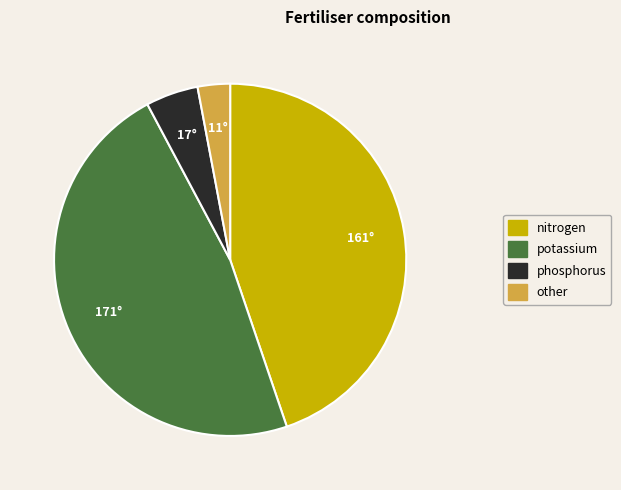

Approximately how many times larger is the value at potassium compared to other?

16.0